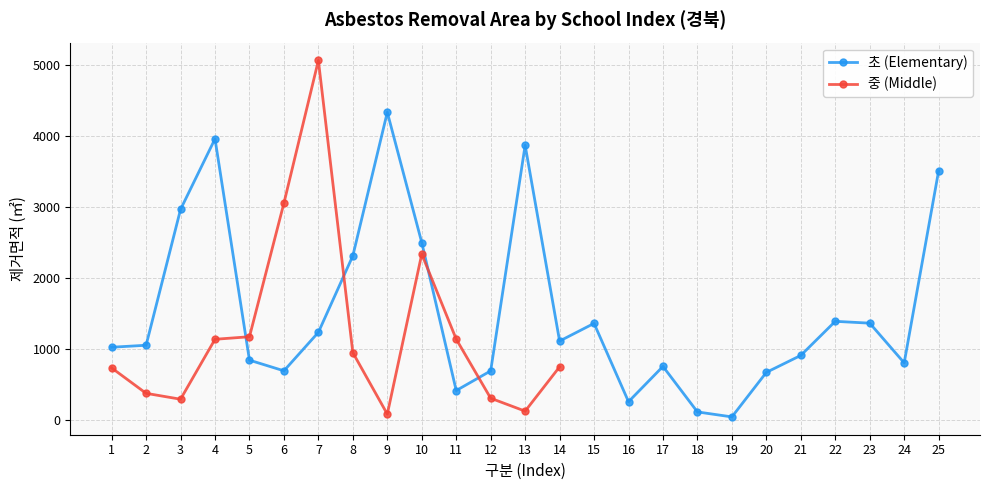

What is the difference between the second highest and second lowest values?

3846